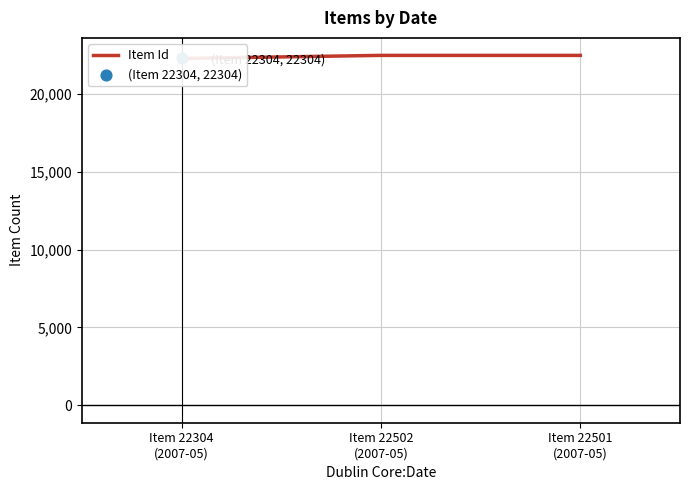

Approximately how many times larger is the value at Item 22304
(2007-05) compared to Item 22502
(2007-05)?

1.0